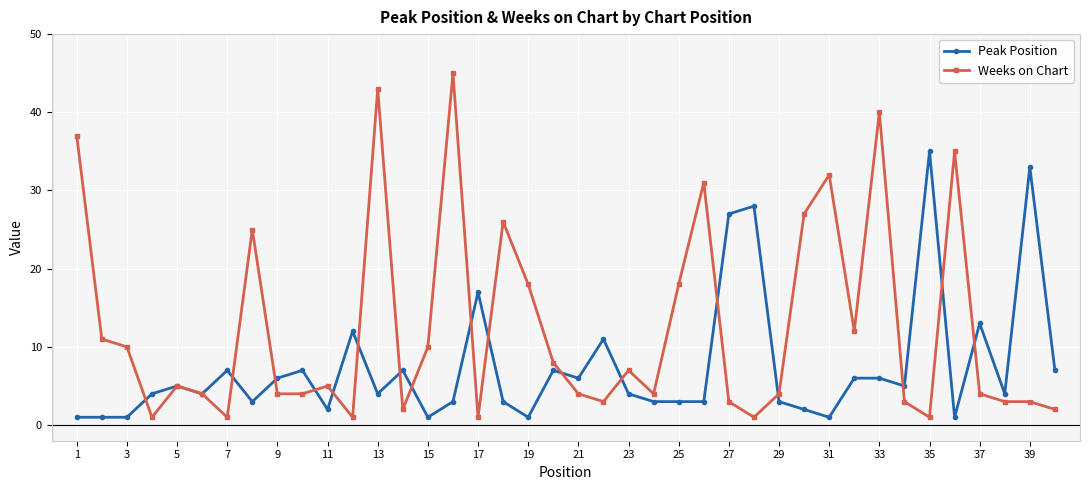

List the series in order of their overall mean, lowest first.

Peak Position, Weeks on Chart